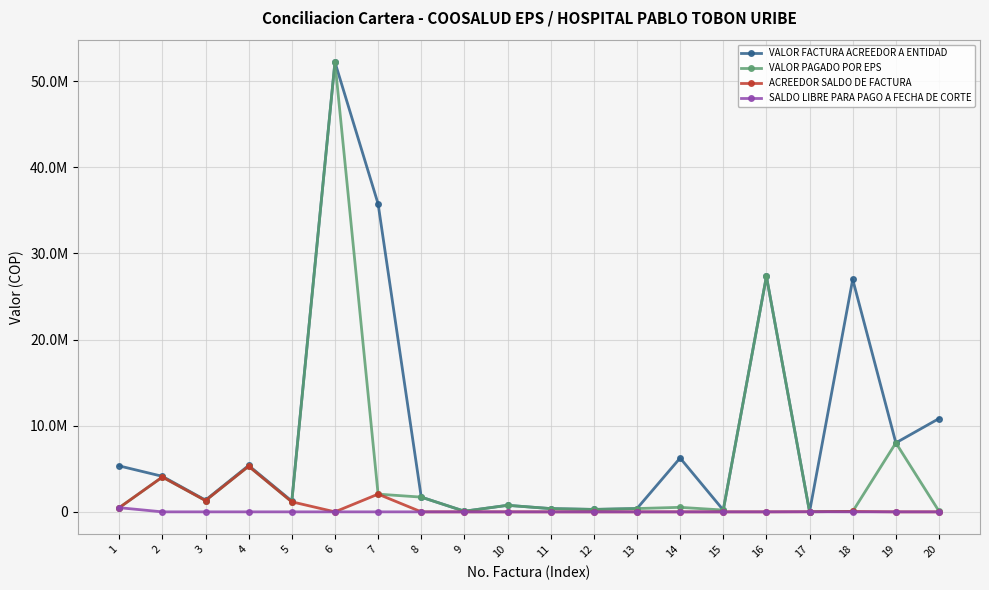

Reading left to right, extract all data points from this chart.

VALOR FACTURA ACREEDOR A ENTIDAD: 1=5335203	2=4126601	3=1361408	4=5382564	5=1250838	6=52217946	7=35768311	8=1711117	9=73000	10=759820	11=377706	12=282066	13=383250	14=6251357	15=210330	16=27341252	17=12630	18=26993416	19=8011720	20=10834368
VALOR PAGADO POR EPS: 1=482809	2=4043201	3=1311708	4=5299164	5=1167438	6=52217946	7=2056800	8=1711117	9=73000	10=759820	11=377706	12=282066	13=383250	14=524245	15=210330	16=27341252	17=12630	18=50000	19=8011720	20=73262
ACREEDOR SALDO DE FACTURA: 1=482809	2=4043201	3=1311708	4=5299164	5=1167438	6=0	7=2056800	8=0	9=0	10=0	11=0	12=0	13=0	14=0	15=0	16=0	17=12630	18=50000	19=0	20=0
SALDO LIBRE PARA PAGO A FECHA DE CORTE: 1=482809	2=0	3=0	4=0	5=0	6=0	7=0	8=0	9=0	10=0	11=0	12=0	13=0	14=0	15=0	16=0	17=12630	18=0	19=0	20=0